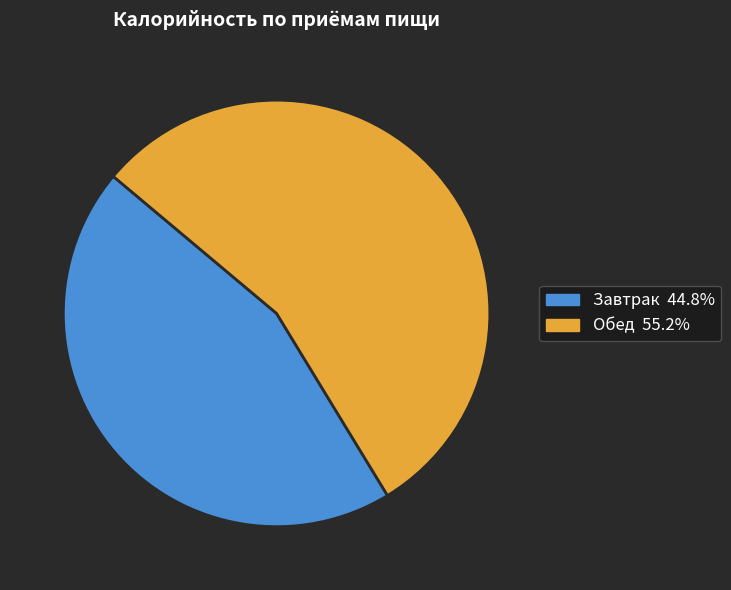

Rank the categories by value from highest to lowest.

Обед, Завтрак